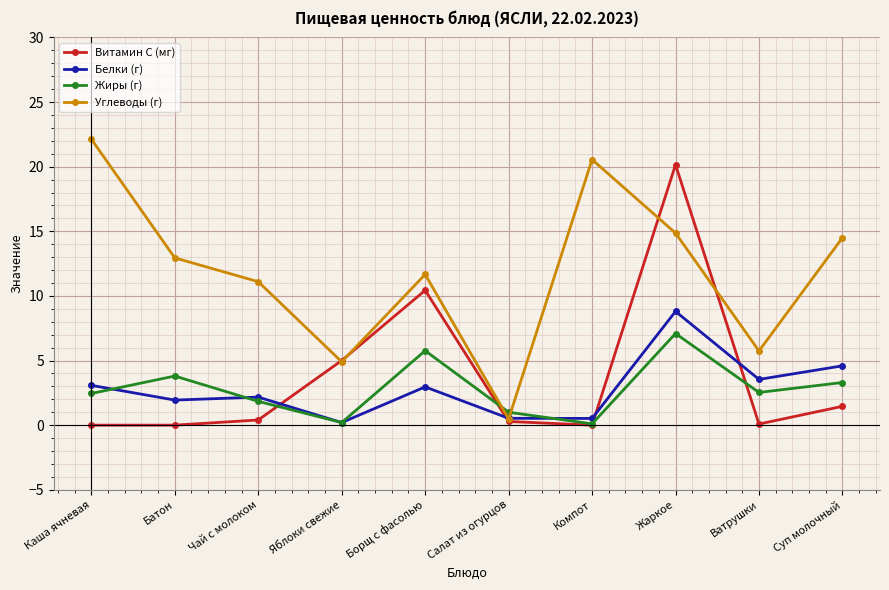

Rank the series at Жаркое from lowest to highest value.

Жиры (г), Белки (г), Углеводы (г), Витамин C (мг)